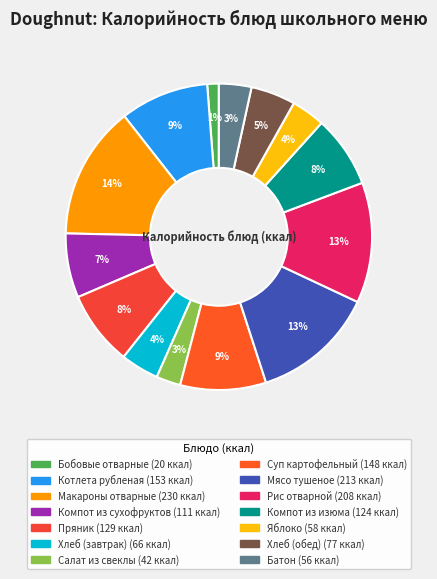

The Хлеб (завтрак) slice represents 4% of the pie. True or false?

True